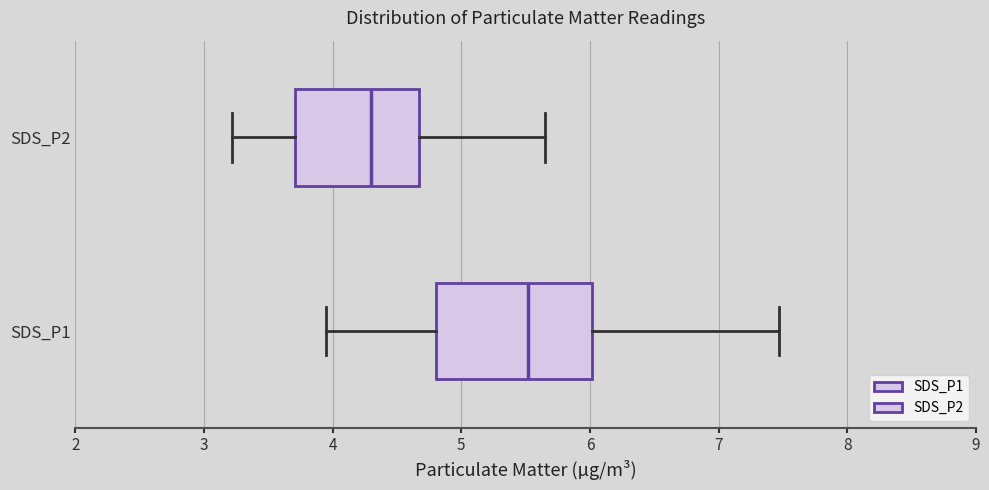

Which box's median line is the furthest to the right?

SDS_P1